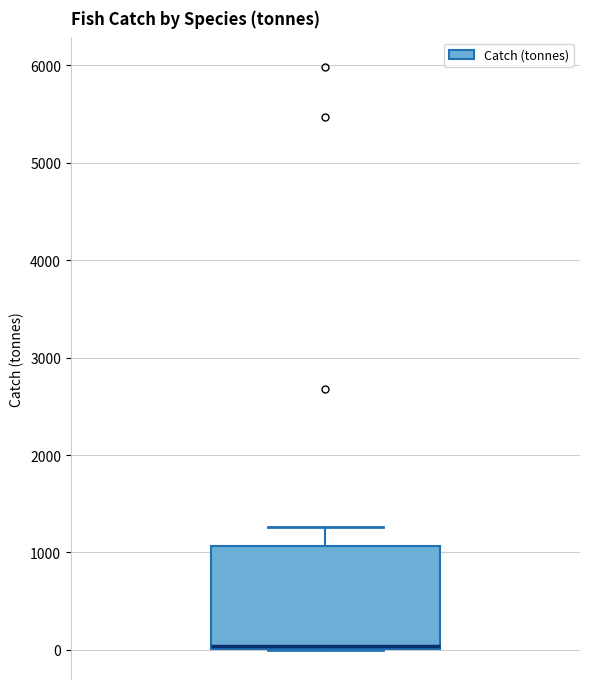

Where does the upper whisker of the box end on the y-axis? The values are not printed on the chart, so give them approximately, as read against the axis.

1300